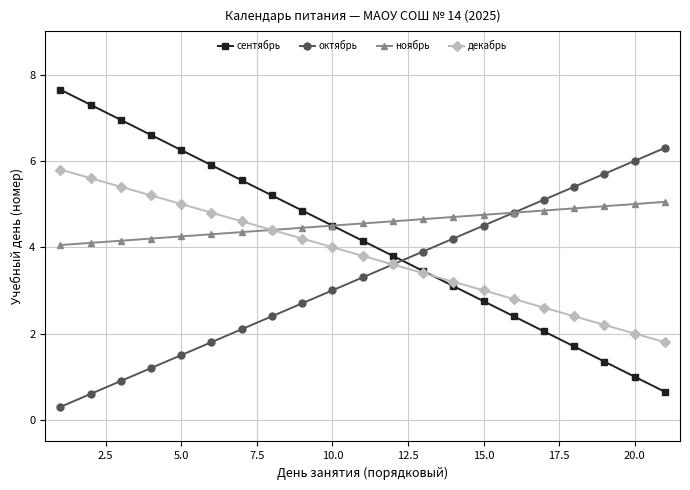

List the series in order of their peak value, lowest first.

ноябрь, декабрь, октябрь, сентябрь